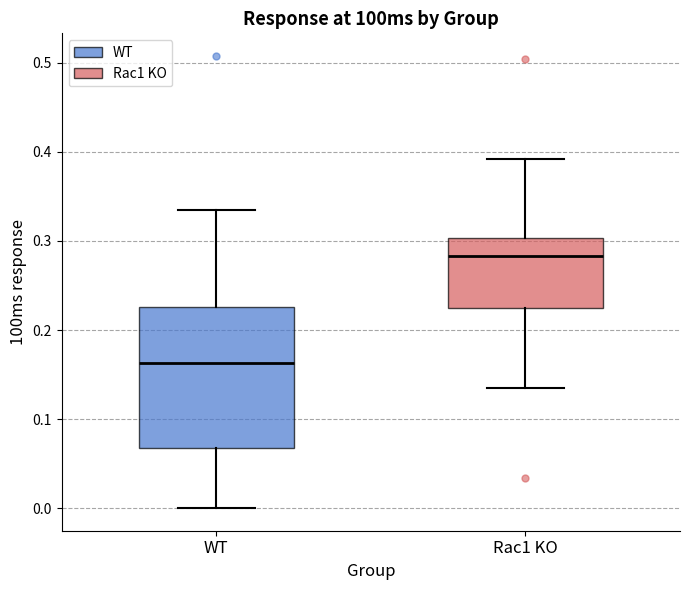

Reading left to right, transcribe this box plot: for each box, give where its median line is, the range the box spans, and where its two whiskers end, as read against the y-axis. The values are not printed on the chart, so give them approximately, as read against the axis.

WT: median 0.16, box 0.07 to 0.23, whiskers 0.00 to 0.33
Rac1 KO: median 0.28, box 0.22 to 0.30, whiskers 0.13 to 0.39